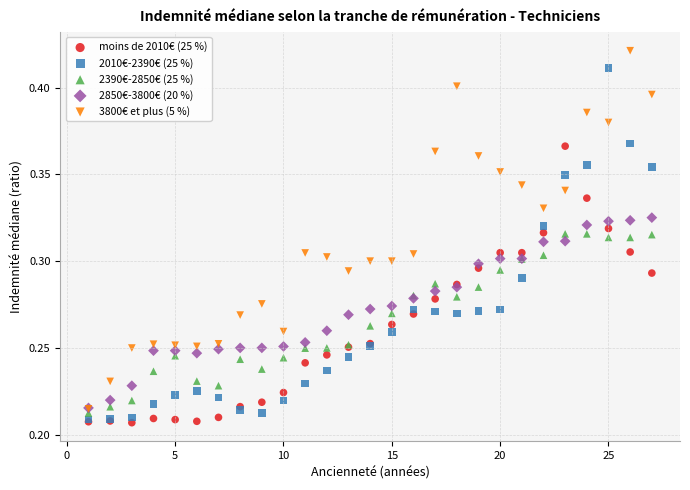

What are all the series names shown in the legend?

moins de 2010€ (25 %), 2010€-2390€ (25 %), 2390€-2850€ (25 %), 2850€-3800€ (20 %), 3800€ et plus (5 %)